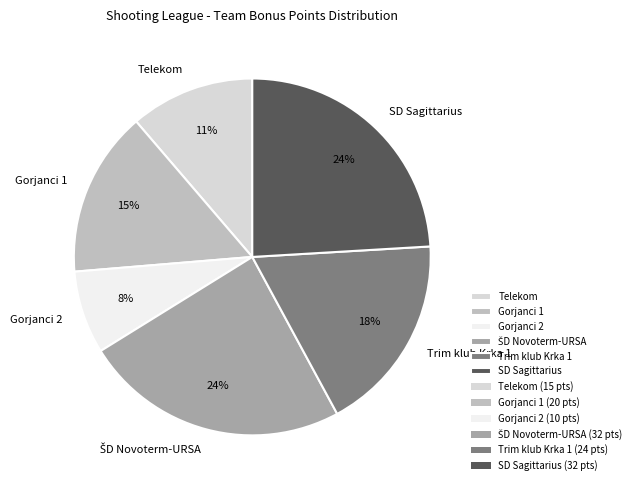

Between Trim klub Krka 1 and Gorjanci 1, which is larger?

Trim klub Krka 1